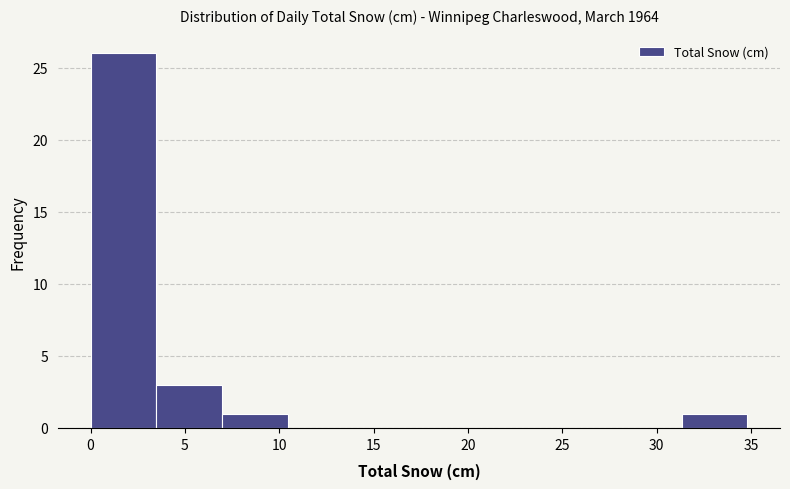

Over which range of the x-axis is the bar tallest?

0.0 to 3.5